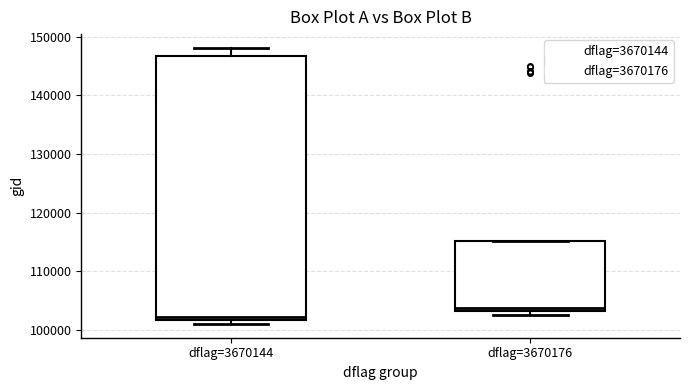

Which box has the lowest median line?

dflag=3670144